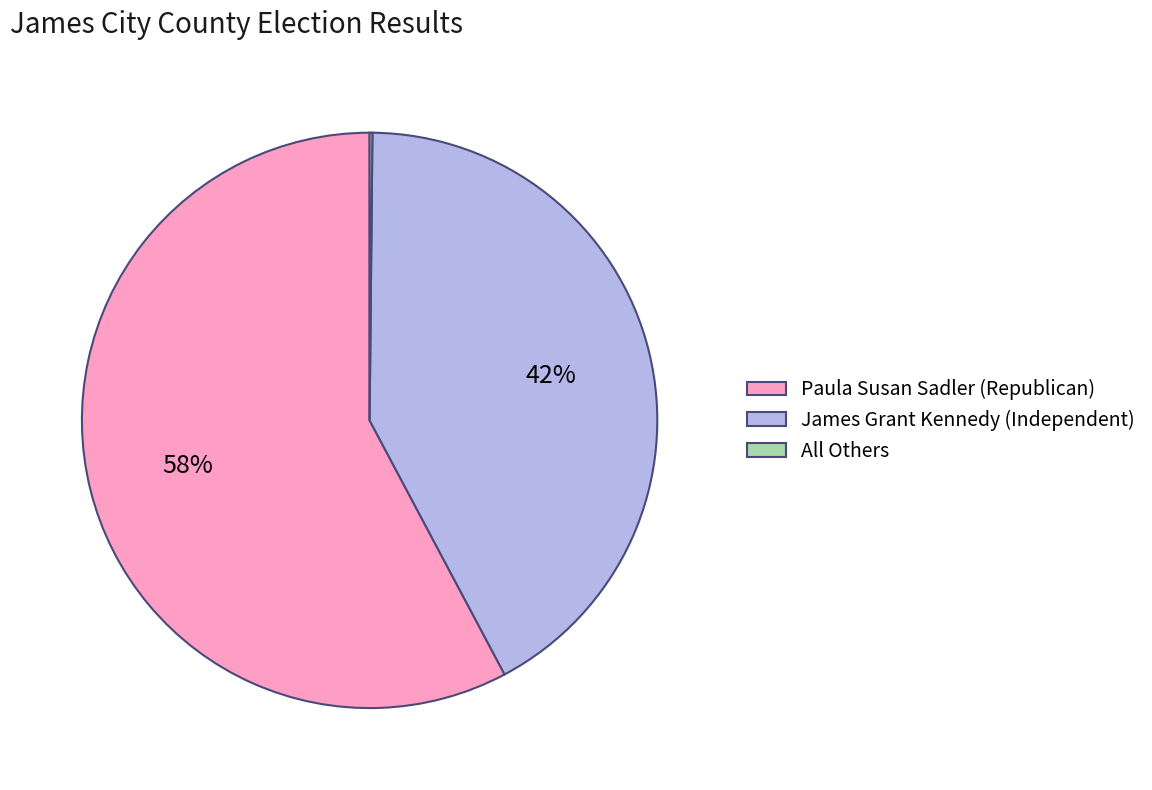

Does James Grant Kennedy account for over 50% of the chart?

No